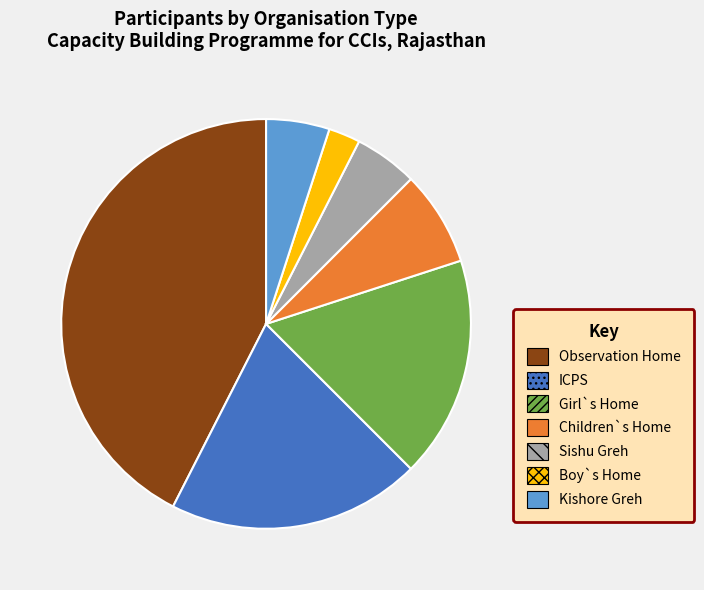

Combined, do Girl`s Home and Children`s Home account for over 50%?

No